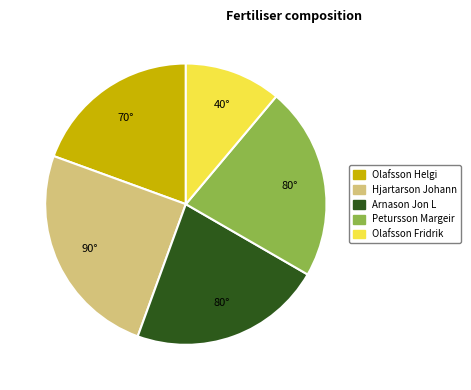

What is the ratio of the value at Hjartarson Johann to the value at Olafsson Helgi?

1.3